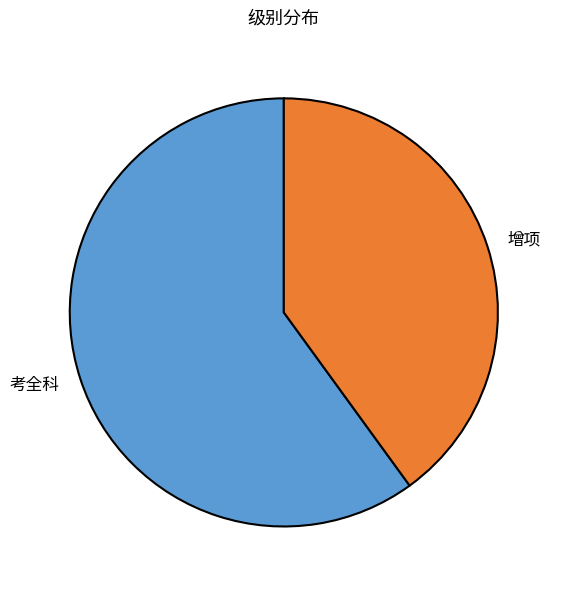

Rank the categories by value from highest to lowest.

考全科, 增项